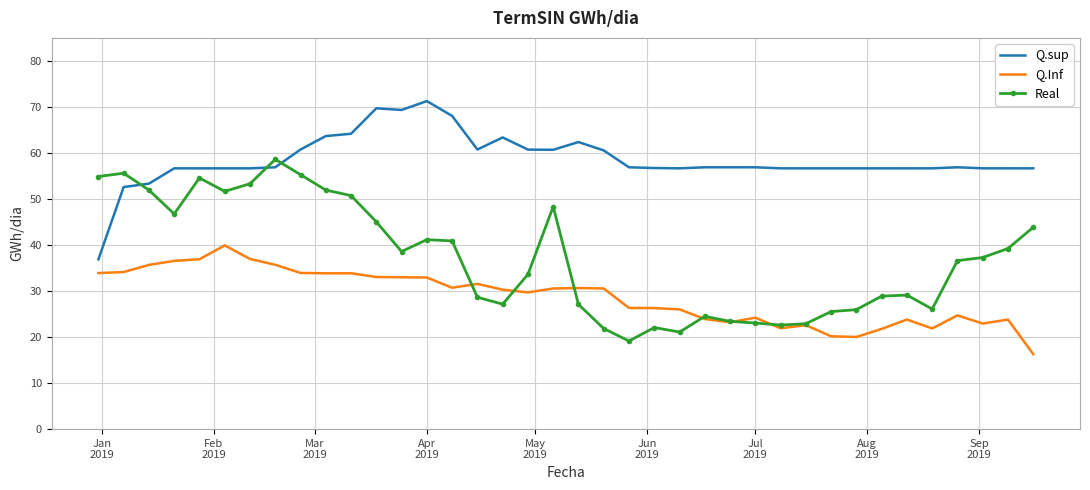

What is the highest value of the Q.sup series?

71.3